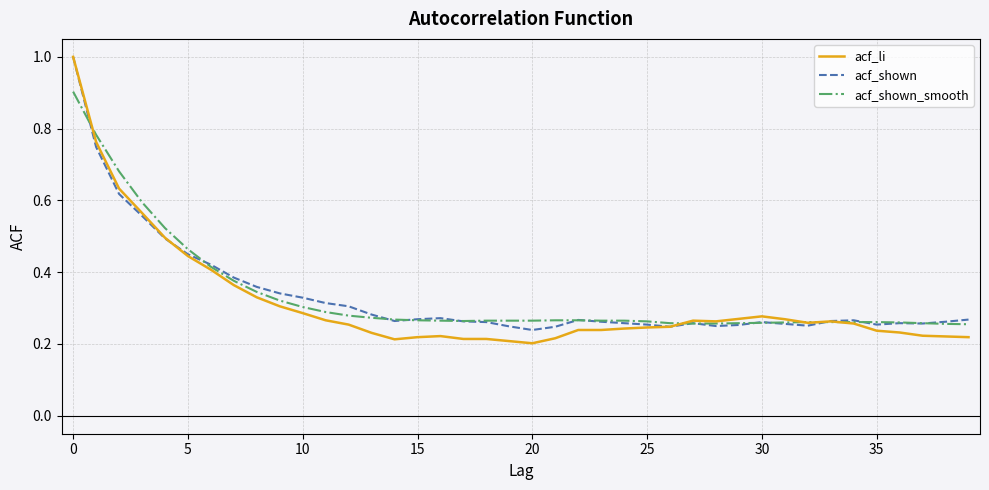

What are all the series names shown in the legend?

acf_li, acf_shown, acf_shown_smooth